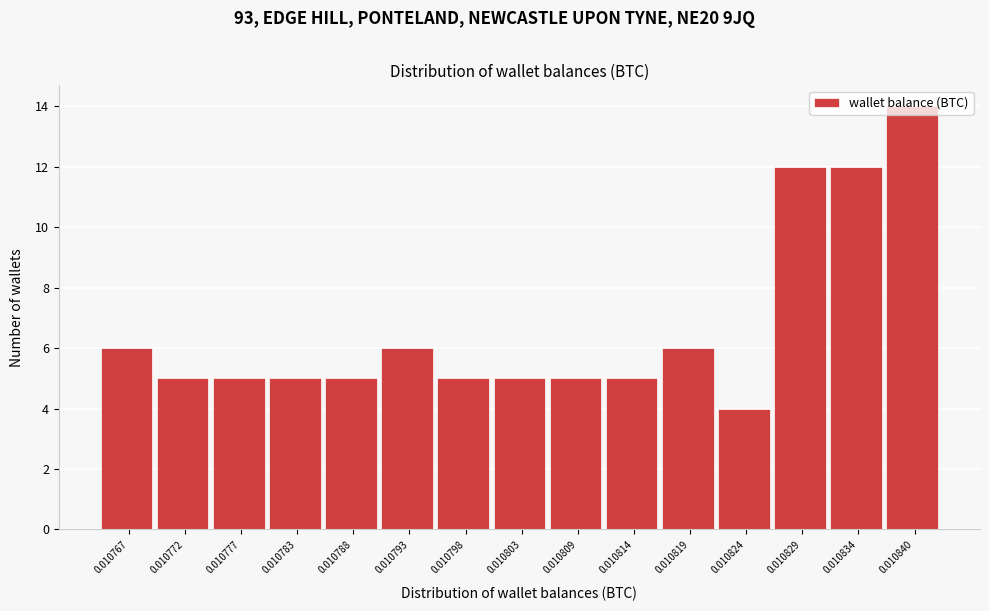

The value at 0.010834 is 12. True or false?

True